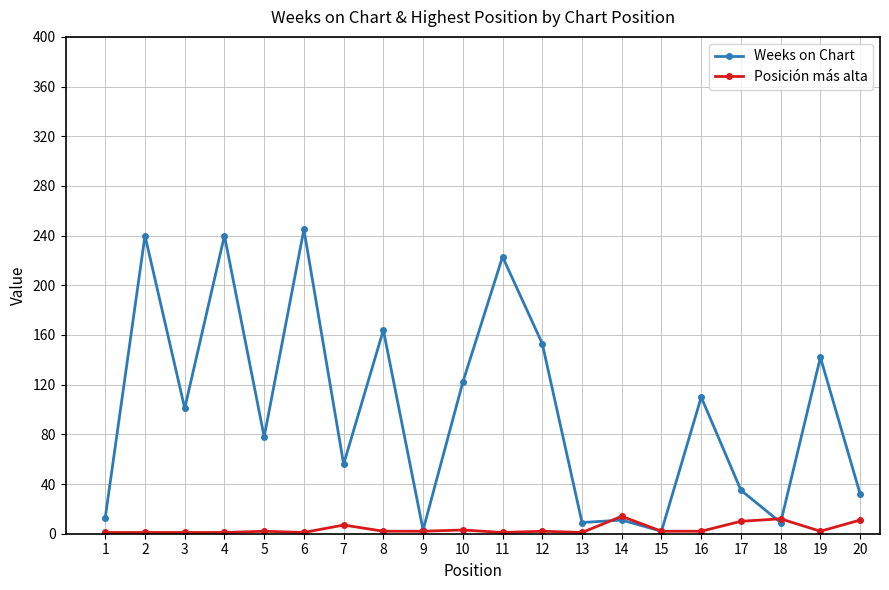

Rank the series by their maximum value, from highest to lowest.

Weeks on Chart, Posición más alta